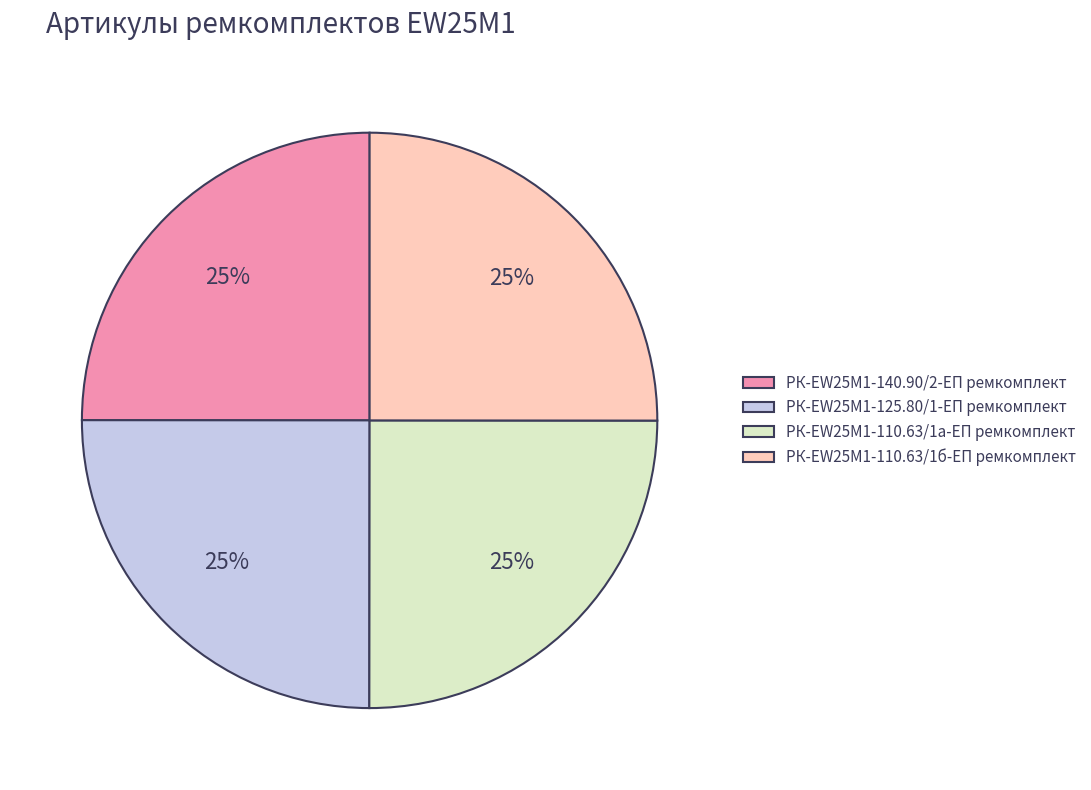

Does РК-EW25M1-125.80/1-ЕП ремкомплект account for over 50% of the chart?

No